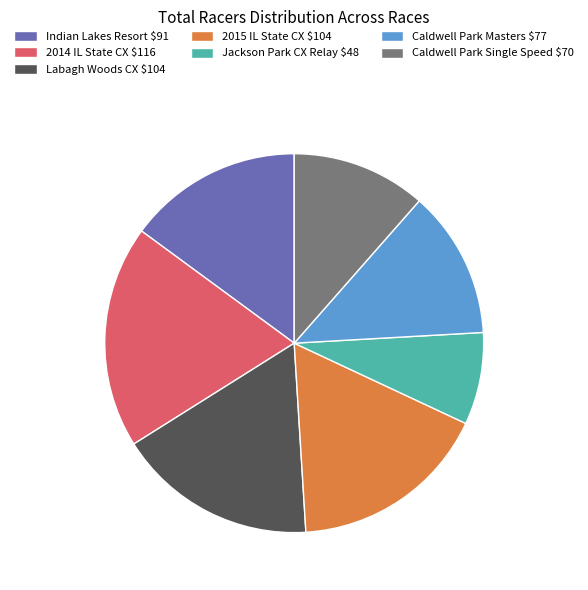

Count the number of slices in the pie.

7